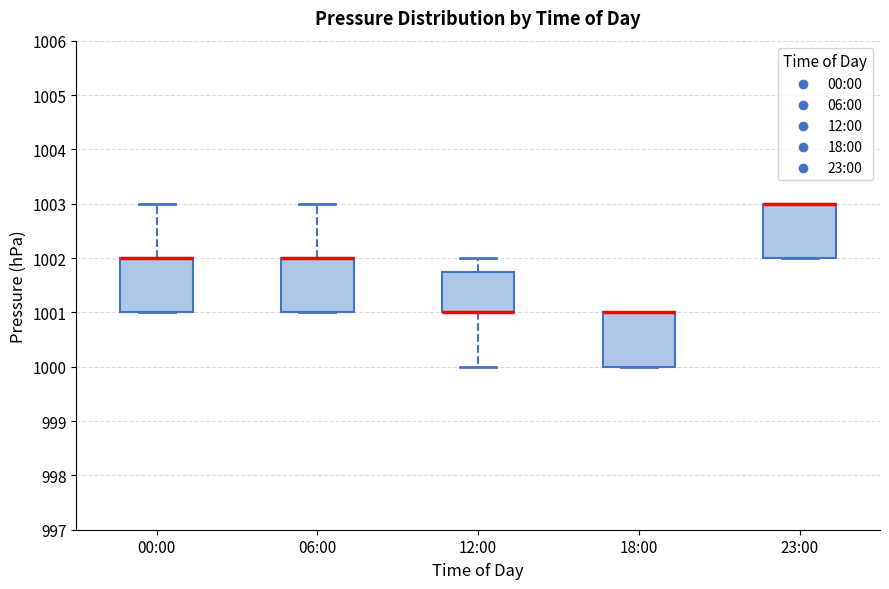

Reading left to right, read every box against the y-axis: the position of its median line, the range the box covers, and the ends of its whiskers. The values are not printed on the chart, so give them approximately, as read against the axis.

00:00: median 1002.0 (drawn on the box's upper edge), box 1001.0 to 1002.0, whiskers 1001.0 to 1003.0
06:00: median 1002.0 (drawn on the box's upper edge), box 1001.0 to 1002.0, whiskers 1001.0 to 1003.0
12:00: median 1001.0 (drawn on the box's lower edge), box 1001.0 to 1001.8, whiskers 1000.0 to 1002.0
18:00: median 1001.0 (drawn on the box's upper edge), box 1000.0 to 1001.0, whiskers 1000.0 to 1001.0
23:00: median 1003.0 (drawn on the box's upper edge), box 1002.0 to 1003.0, whiskers 1002.0 to 1003.0